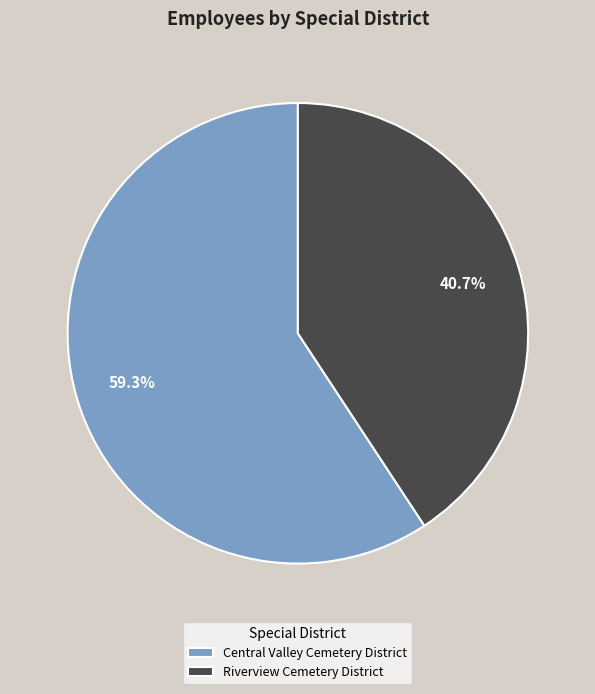

Which category accounts for the majority?

Central Valley Cemetery District